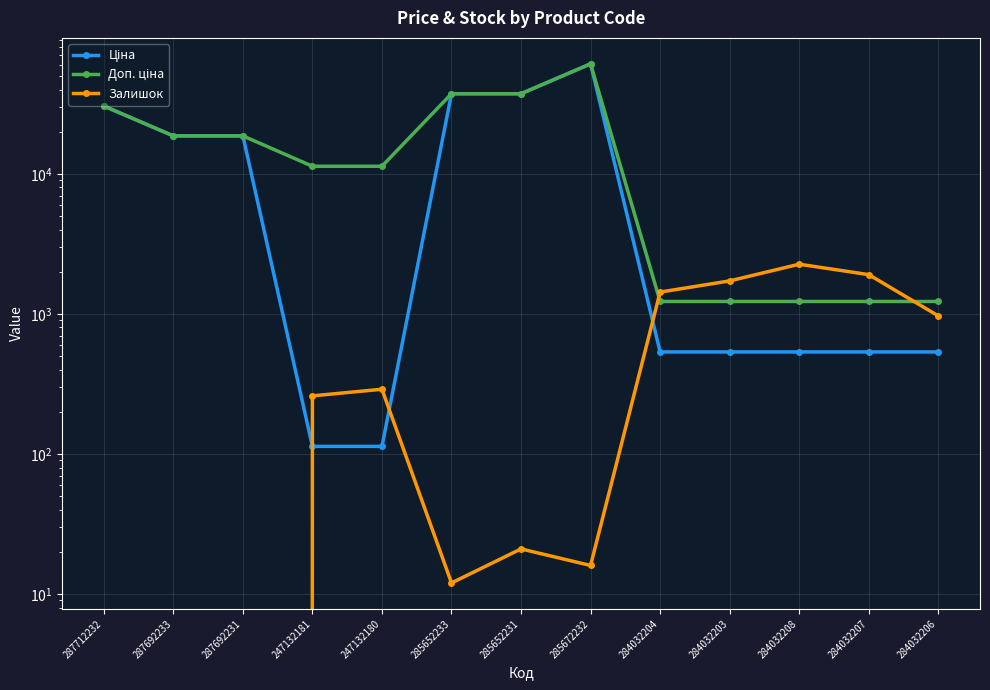

How many lines are shown in the chart?

3